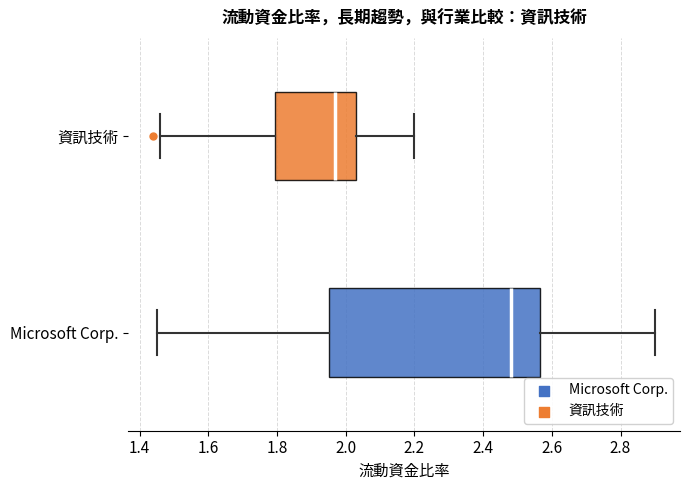

Which box is the widest, from its left edge to its right edge?

Microsoft Corp.